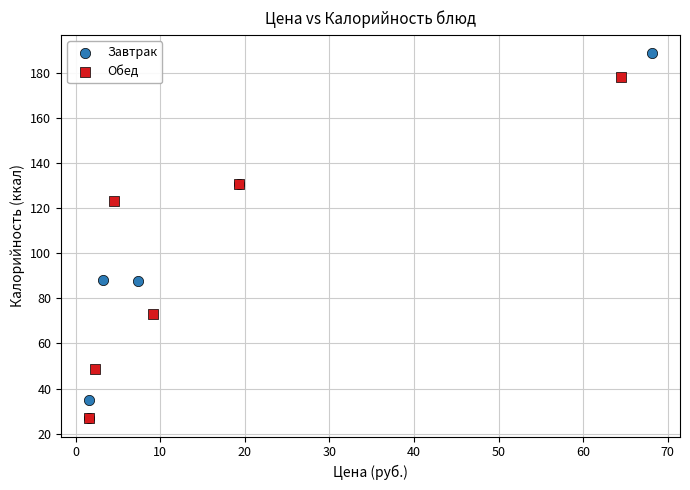

Which series has the widest spread of Y values?

Завтрак